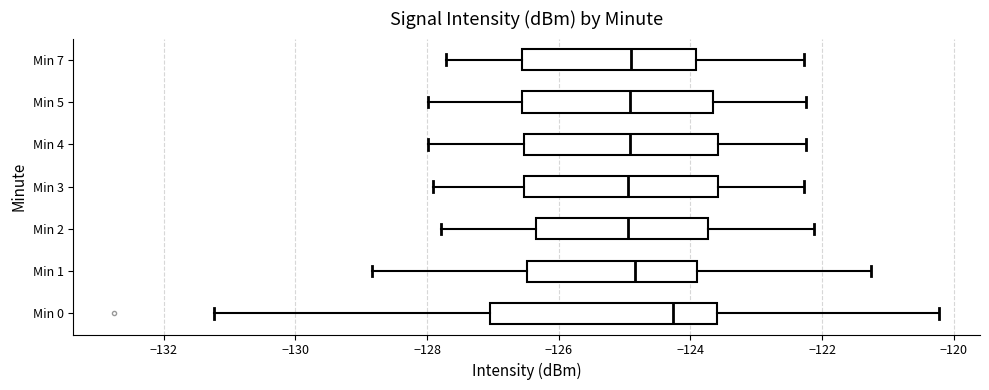

Reading bottom to top, transcribe this box plot: for each box, give where its median line is, the range the box spans, and where its two whiskers end, as read against the x-axis. The values are not printed on the chart, so give them approximately, as read against the axis.

Min 0: median -124.2, box -127.0 to -123.6, whiskers -131.2 to -120.2
Min 1: median -124.8, box -126.4 to -123.8, whiskers -128.8 to -121.2
Min 2: median -125.0, box -126.4 to -123.8, whiskers -127.8 to -122.2
Min 3: median -125.0, box -126.6 to -123.6, whiskers -128.0 to -122.2
Min 4: median -125.0, box -126.6 to -123.6, whiskers -128.0 to -122.2
Min 5: median -125.0, box -126.6 to -123.6, whiskers -128.0 to -122.2
Min 7: median -124.8, box -126.6 to -124.0, whiskers -127.8 to -122.2